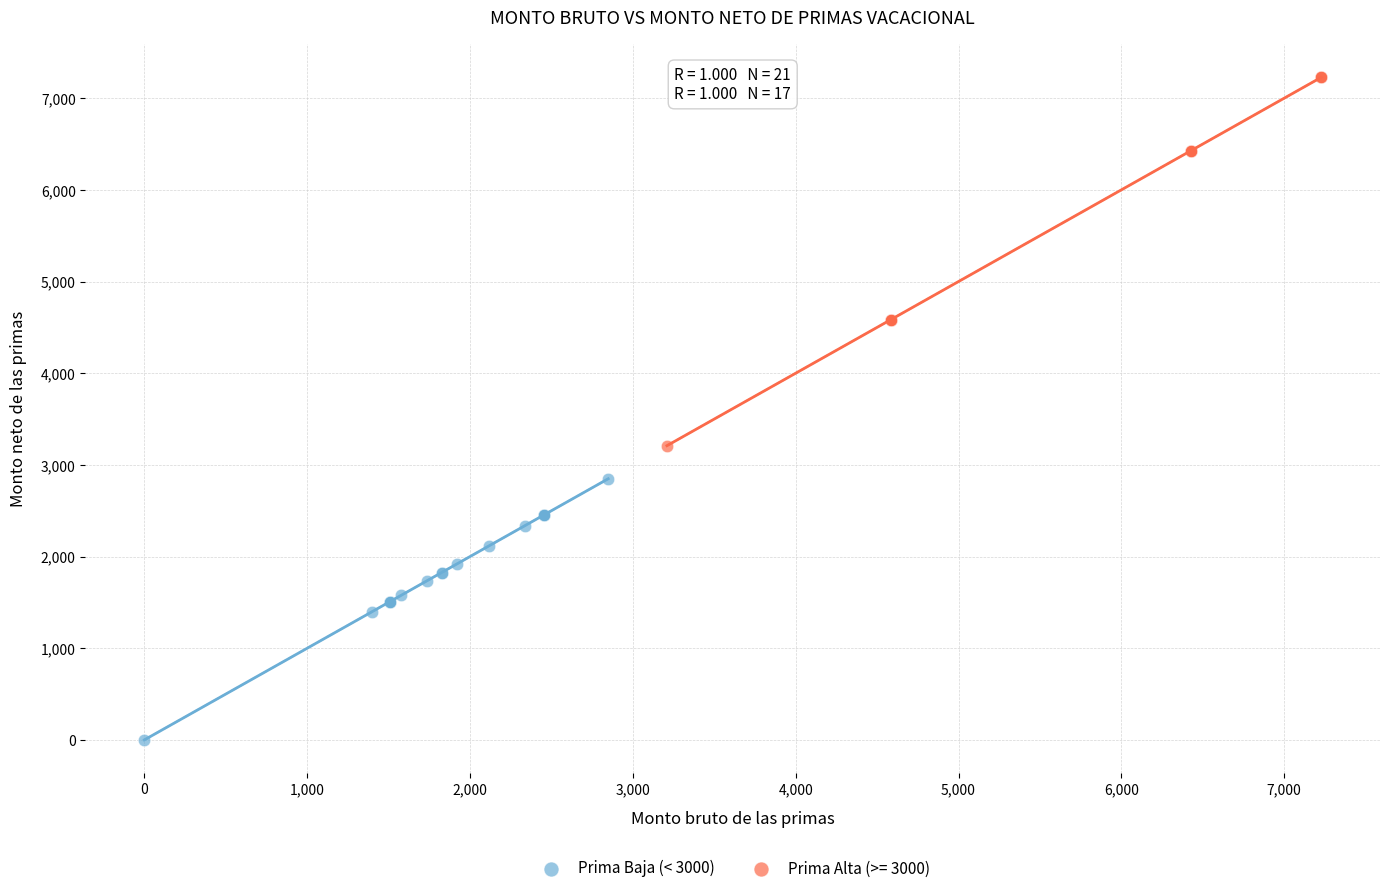

Which series contains the lowest Y value?

Prima Baja (< 3000)